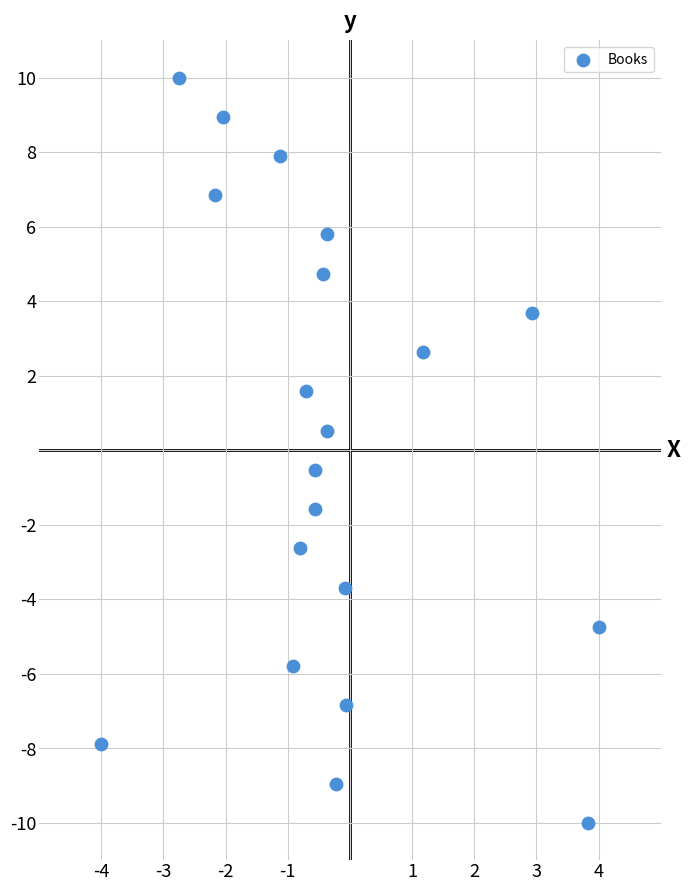

What is the range of X values (max minus min)?

8.0